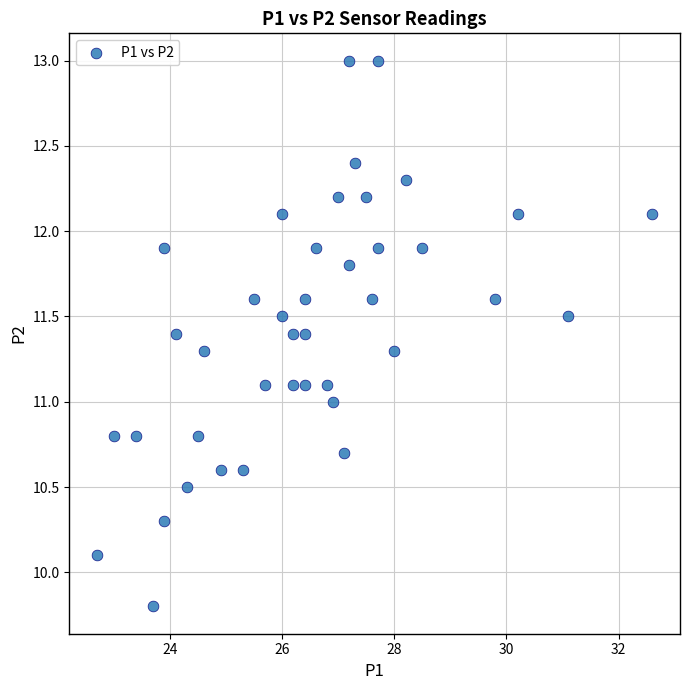

What is the range of X values (max minus min)?

9.9